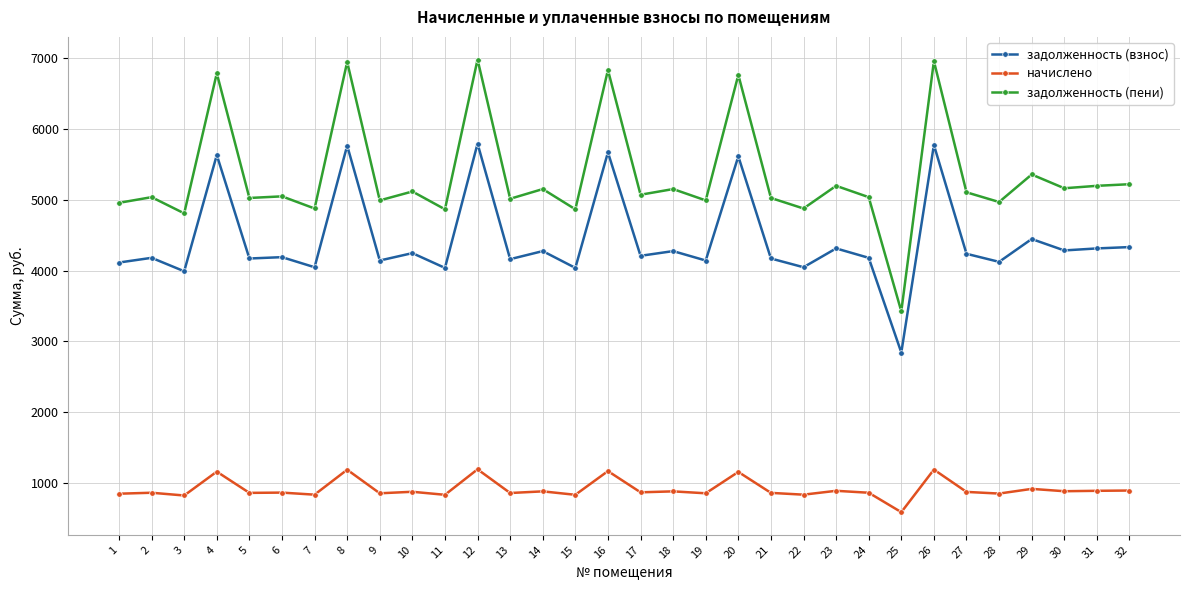

What is the value of the начислено point at the 8th from the left?

1183.7